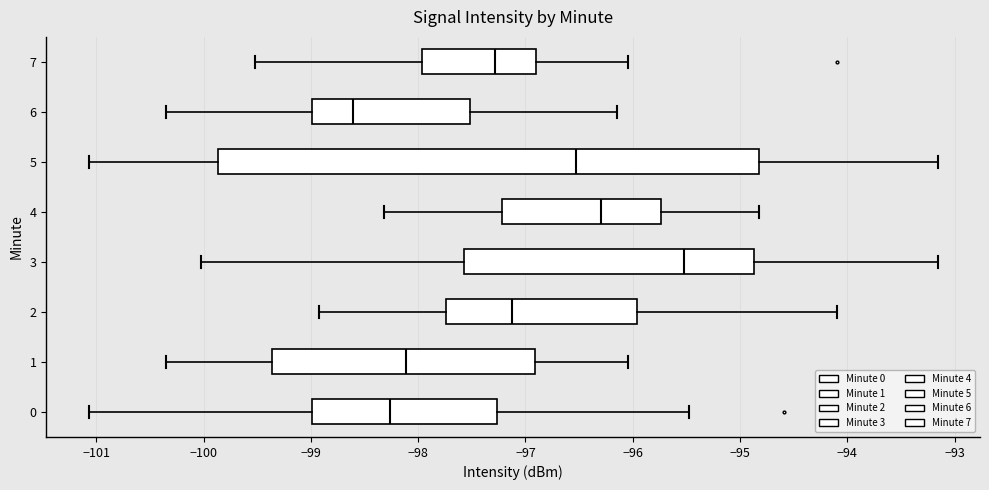

Reading bottom to top, transcribe this box plot: for each box, give where its median line is, the range the box spans, and where its two whiskers end, as read against the x-axis. The values are not printed on the chart, so give them approximately, as read against the axis.

0: median -98.3, box -99.0 to -97.3, whiskers -101.1 to -95.5
1: median -98.1, box -99.4 to -96.9, whiskers -100.3 to -96.0
2: median -97.1, box -97.7 to -96.0, whiskers -98.9 to -94.1
3: median -95.5, box -97.6 to -94.9, whiskers -100.0 to -93.2
4: median -96.3, box -97.2 to -95.7, whiskers -98.3 to -94.8
5: median -96.5, box -99.9 to -94.8, whiskers -101.1 to -93.2
6: median -98.6, box -99.0 to -97.5, whiskers -100.3 to -96.1
7: median -97.3, box -98.0 to -96.9, whiskers -99.5 to -96.0